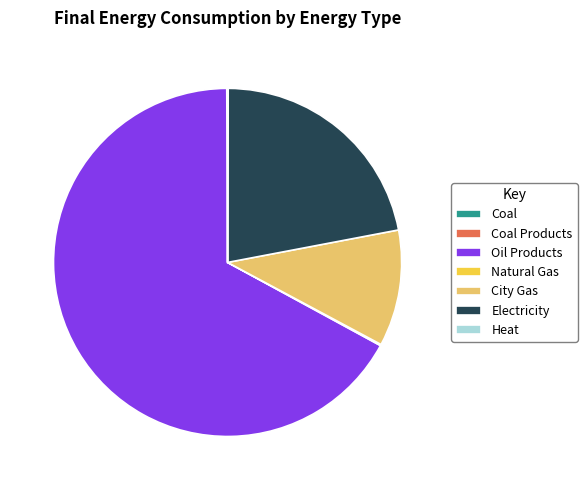

Which category has the biggest portion of the pie?

Oil Products